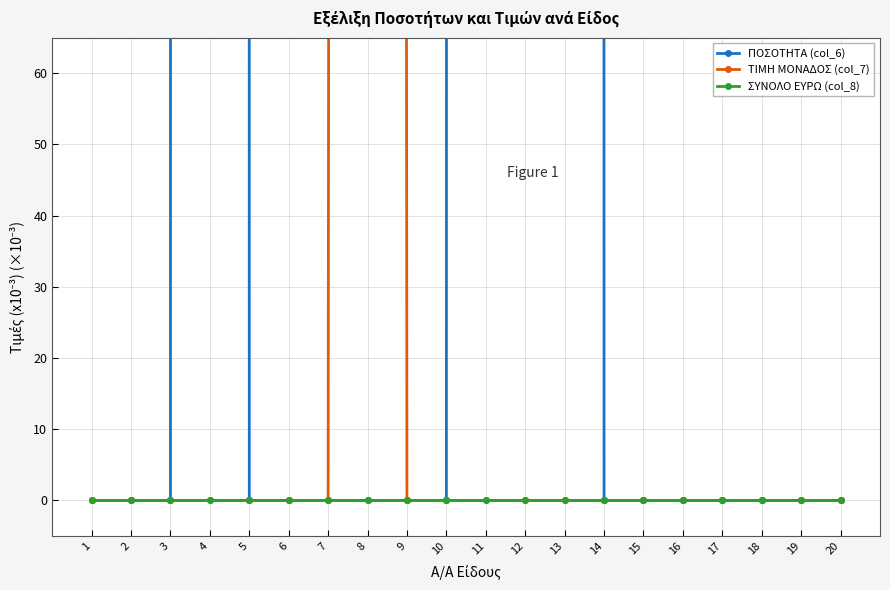

Rank the series at 12 from highest to lowest value.

ΠΟΣΟΤΗΤΑ (col_6), ΤΙΜΗ ΜΟΝΑΔΟΣ (col_7), ΣΥΝΟΛΟ ΕΥΡΩ (col_8)